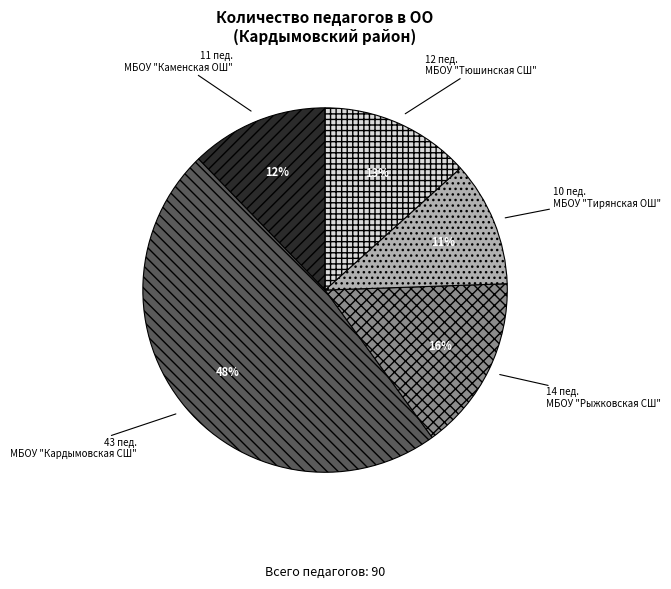

Rank the categories by value from highest to lowest.

МБОУ "Кардымовская СШ", МБОУ "Рыжковская СШ", МБОУ "Тюшинская СШ", МБОУ "Каменская ОШ", МБОУ "Тирянская ОШ"